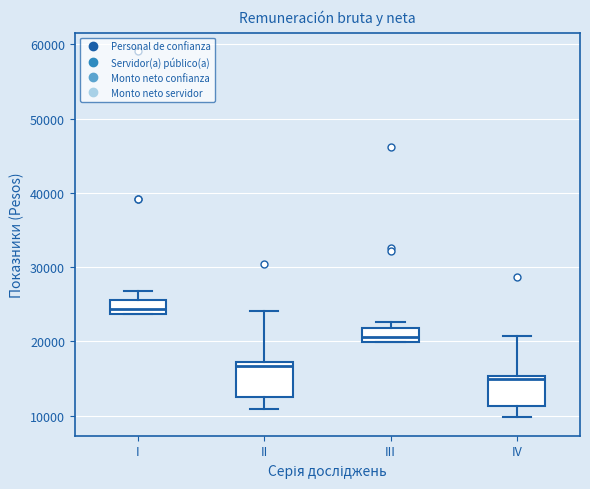

Where is the upper edge of the box for III on the y-axis? The values are not printed on the chart, so give them approximately, as read against the axis.

22000